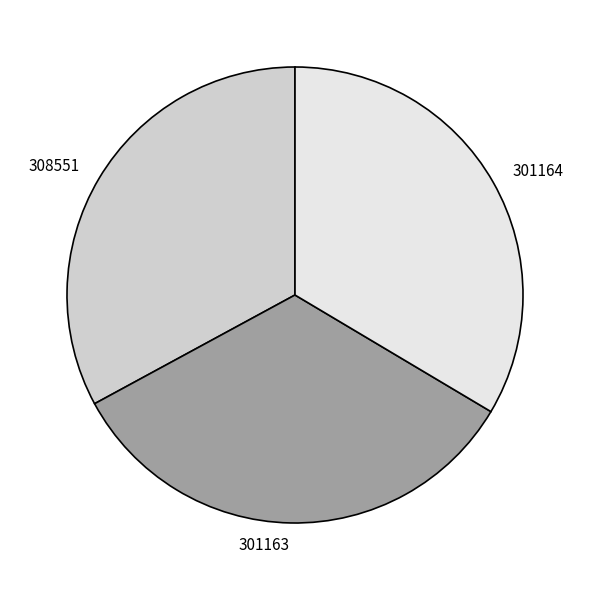

Which slice is the smallest?

308551